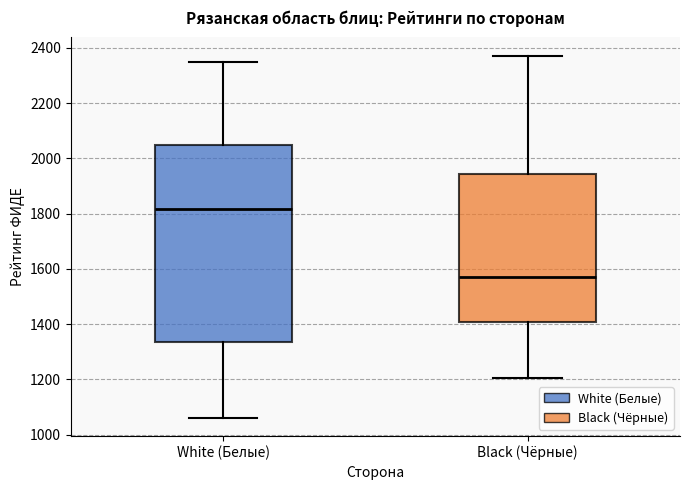

Comparing the boxes themselves (not the whiskers), which one is the tallest?

White (Белые)